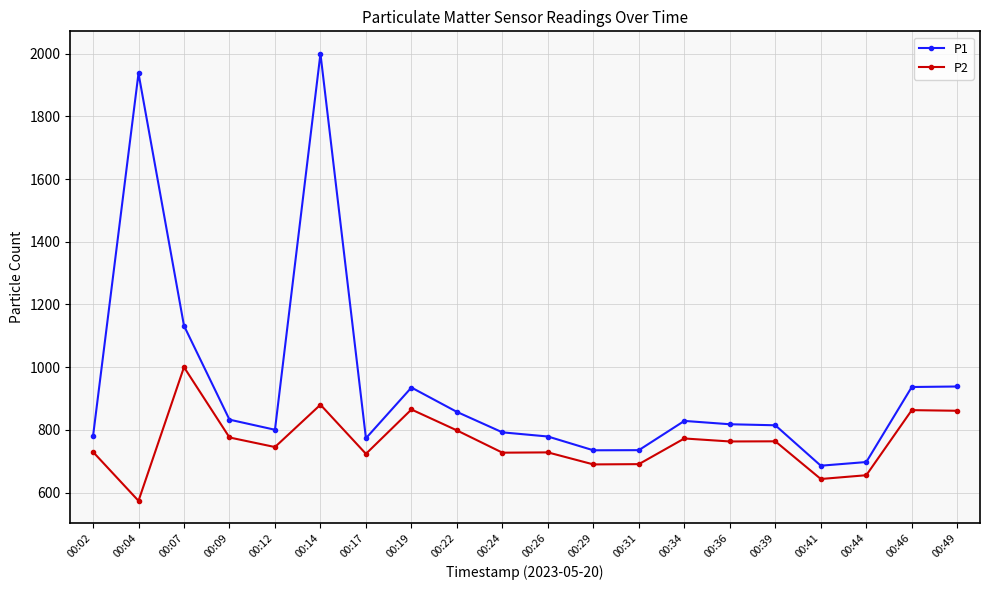

At which category does P1 reach its first local peak?

00:04